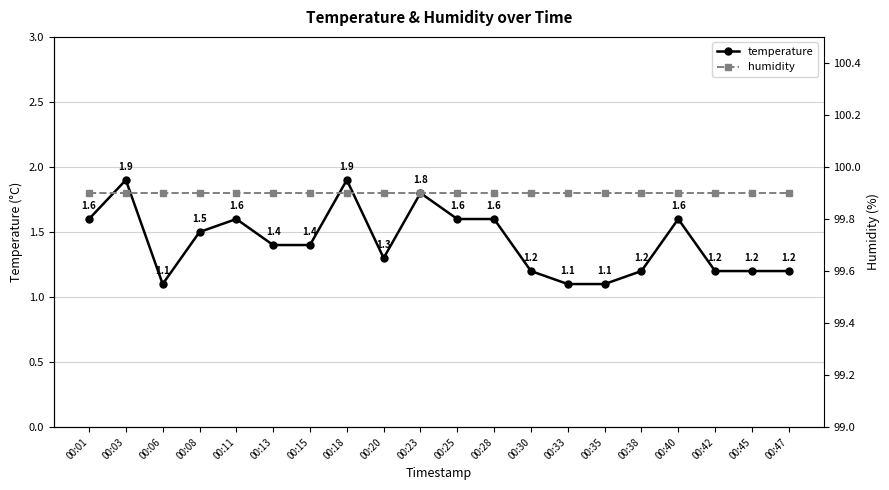

True or false: humidity and temperature intersect in this chart.

False